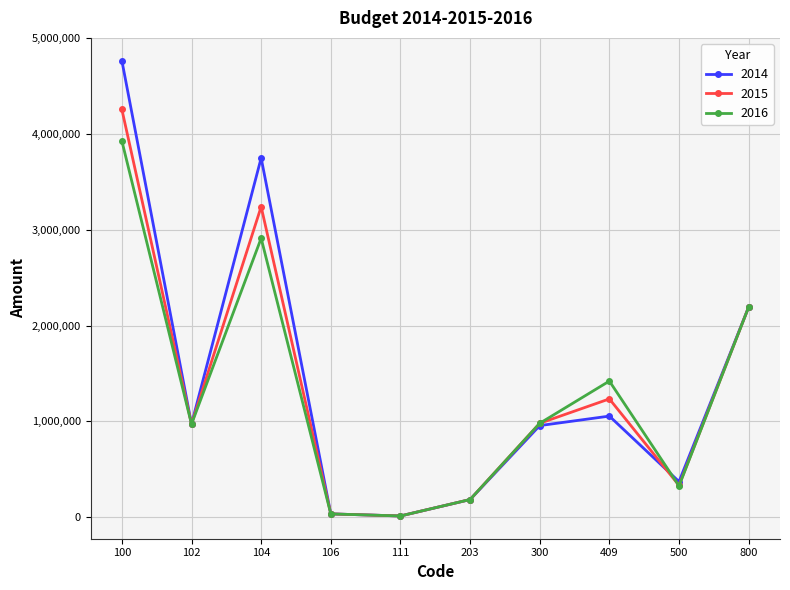

Which category has the highest value across all series?

100